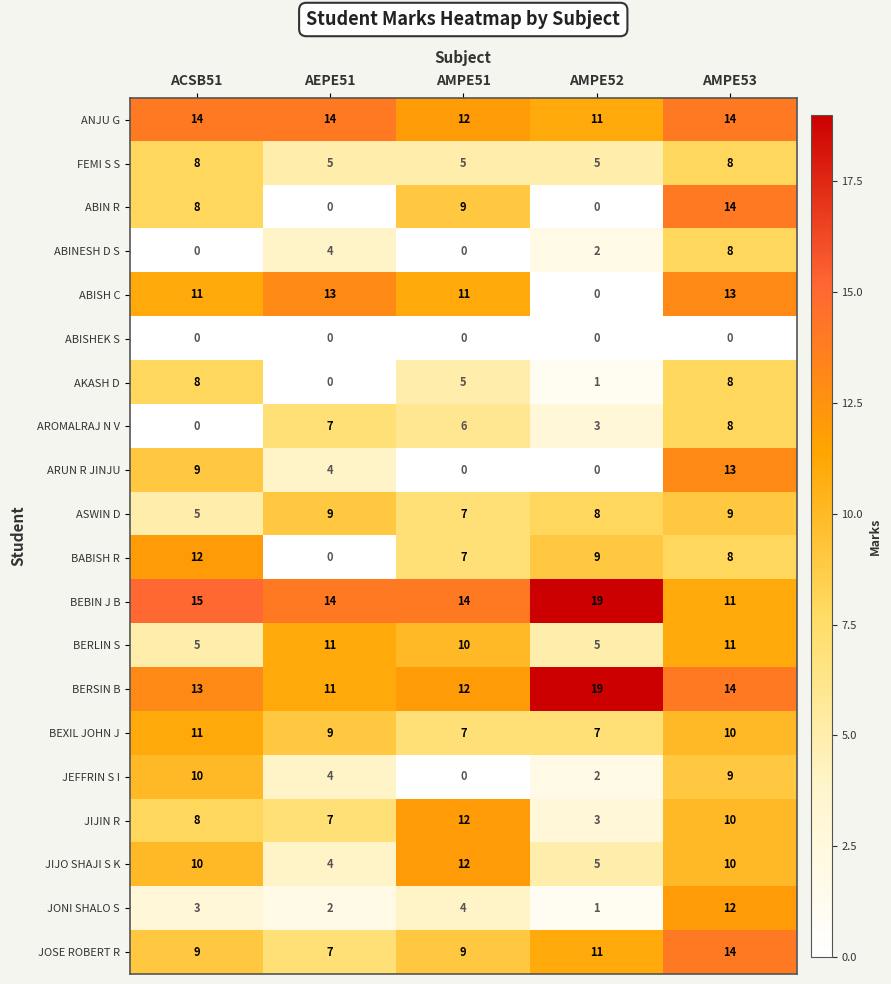

True or false: JIJIN R has a value of 2 at AMPE52.

False